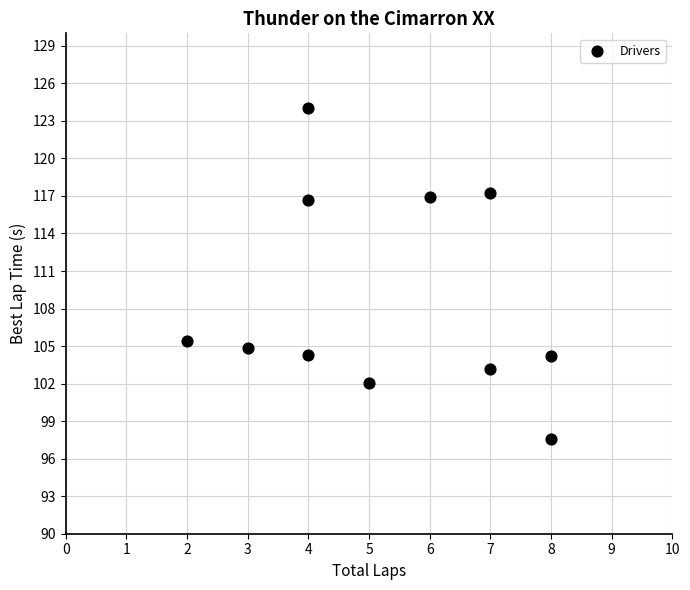

What is the average X value?

5.3